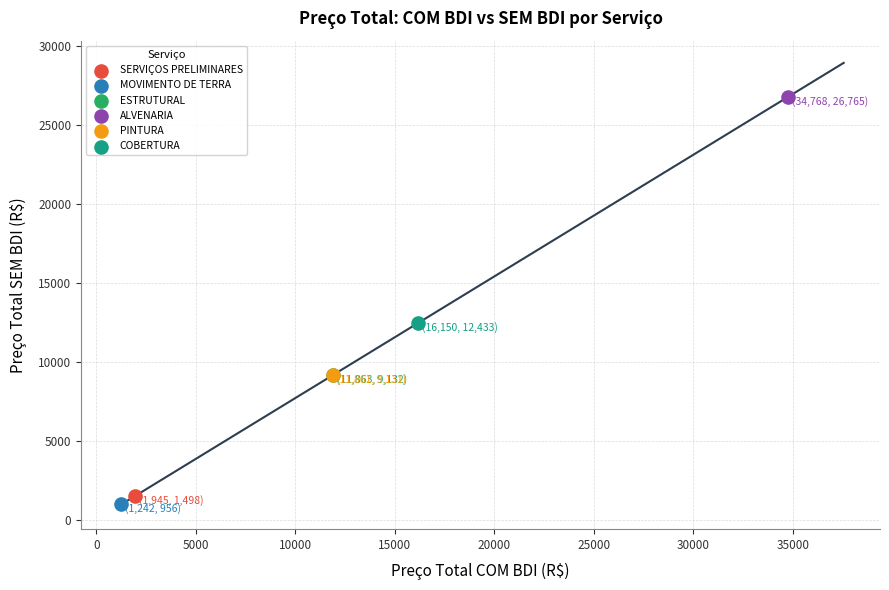

What are all the series names shown in the legend?

SERVIÇOS PRELIMINARES, MOVIMENTO DE TERRA, ESTRUTURAL, ALVENARIA, PINTURA, COBERTURA